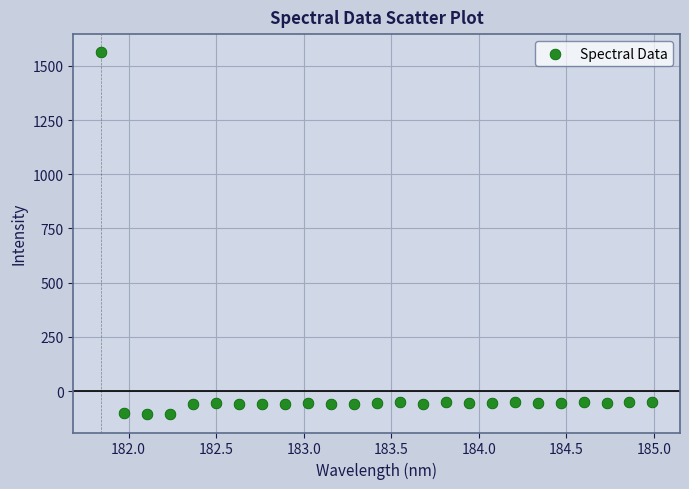

What is the range of X values (max minus min)?

3.1